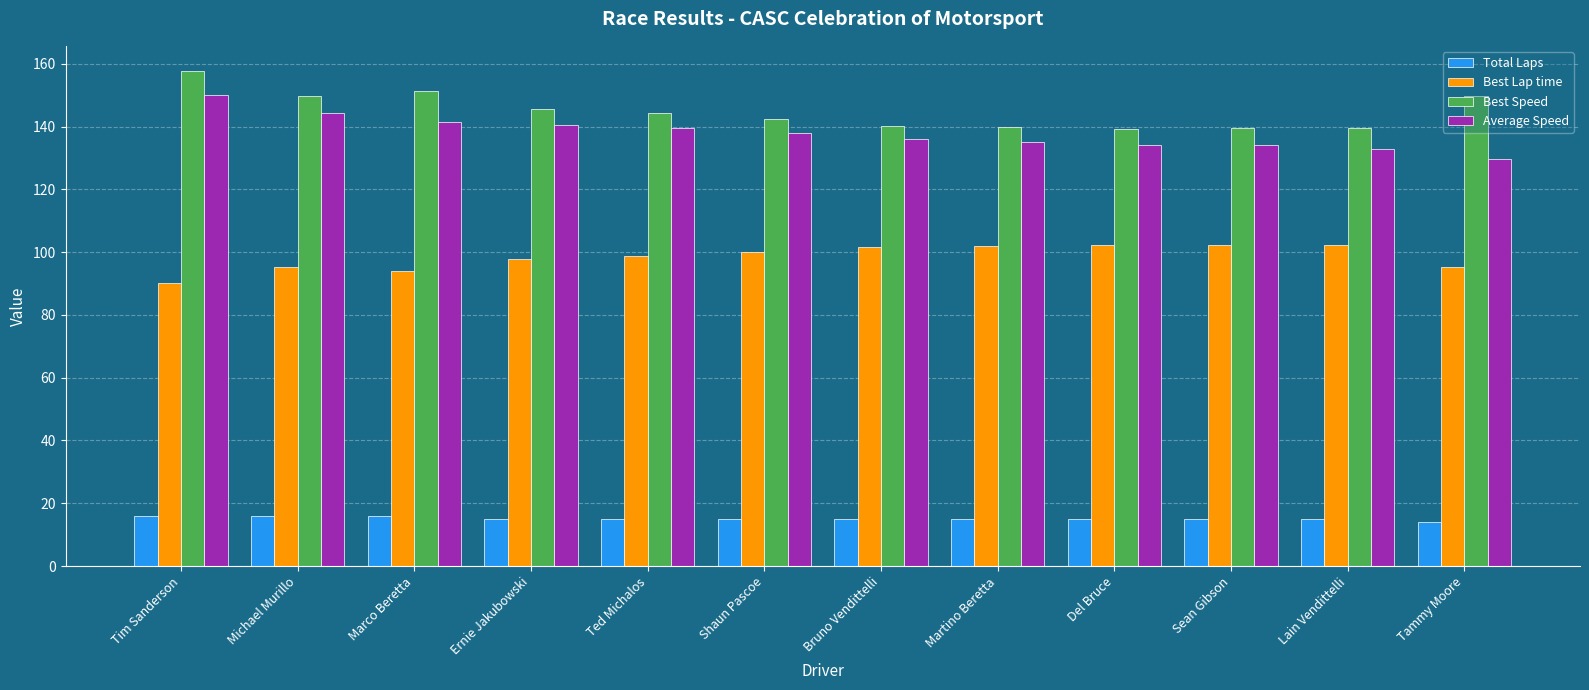

How many values in the Average Speed series exceed 137?

6